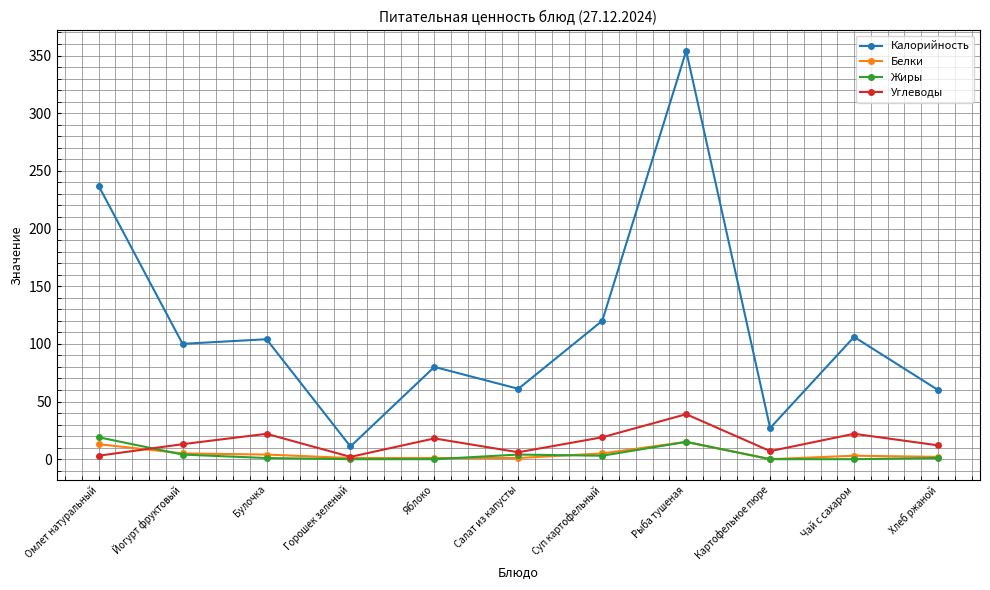

What position from the left is Горошек зеленый?

4